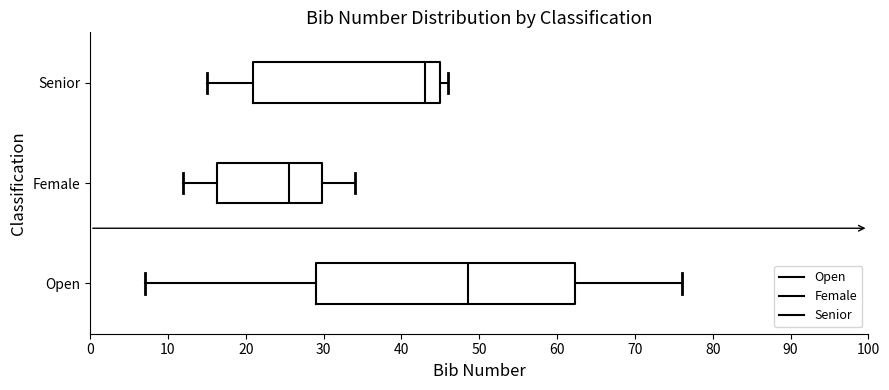

Where does the right whisker of the box for Open end on the x-axis? The values are not printed on the chart, so give them approximately, as read against the axis.

76